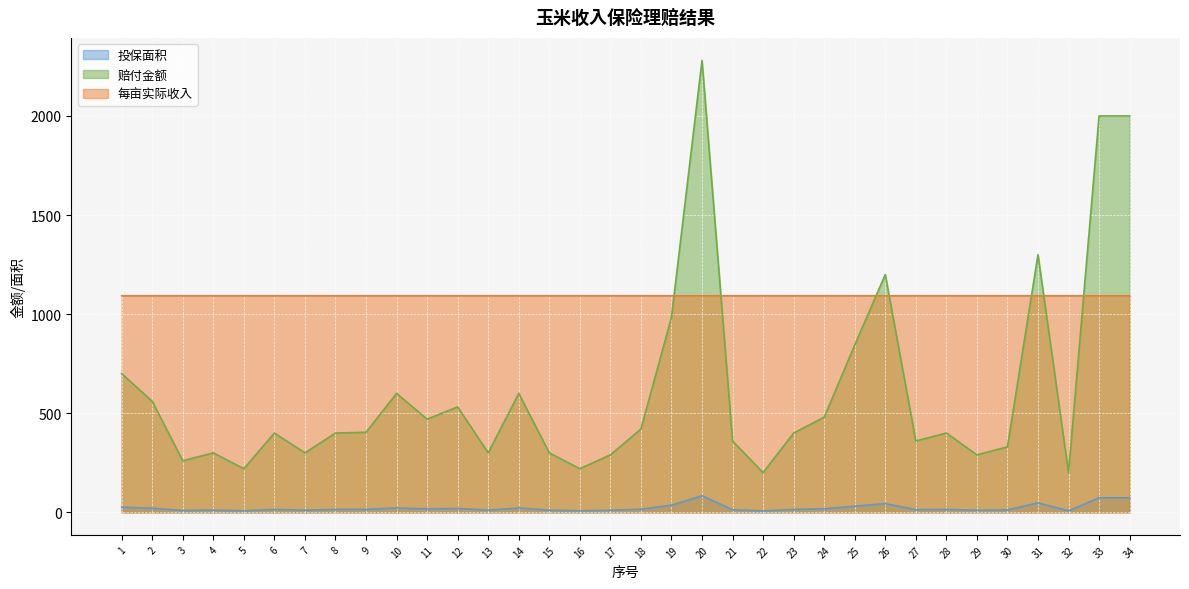

Is it true that 每亩实际收入 equals 1552.0 at 33?

False